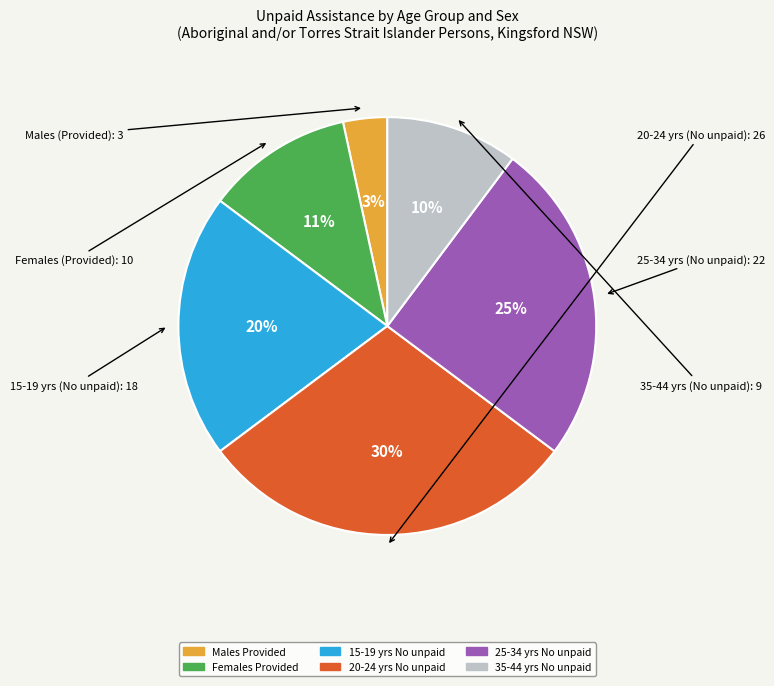

Does any single category account for the majority?

No